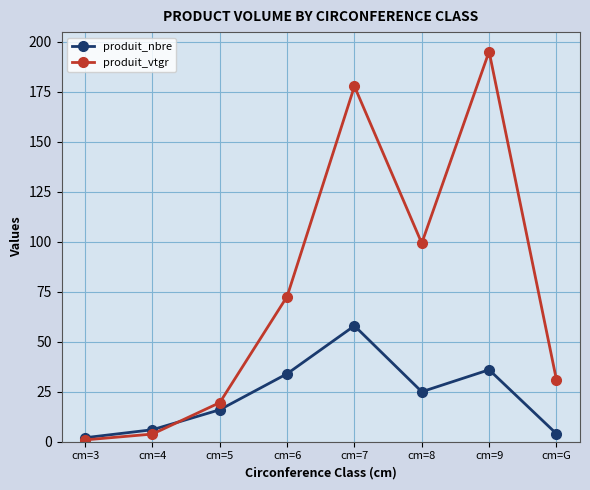

How many lines are shown in the chart?

2